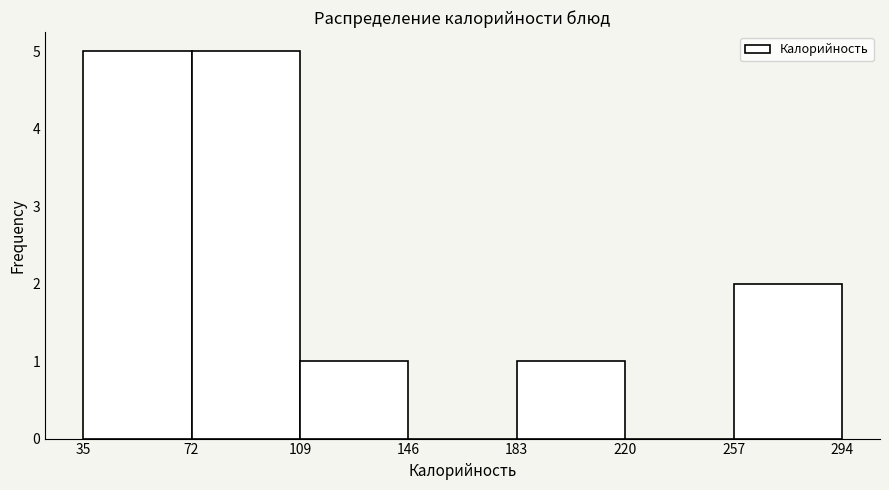

Reading left to right, list every bar in this chart as the range it spans on the x-axis followed by its height. The values are not printed on the chart, so give them approximately, as read against the axis.

35 to 72: 5
72 to 109: 5
109 to 146: 1
146 to 183: 0
183 to 220: 1
220 to 257: 0
257 to 294: 2